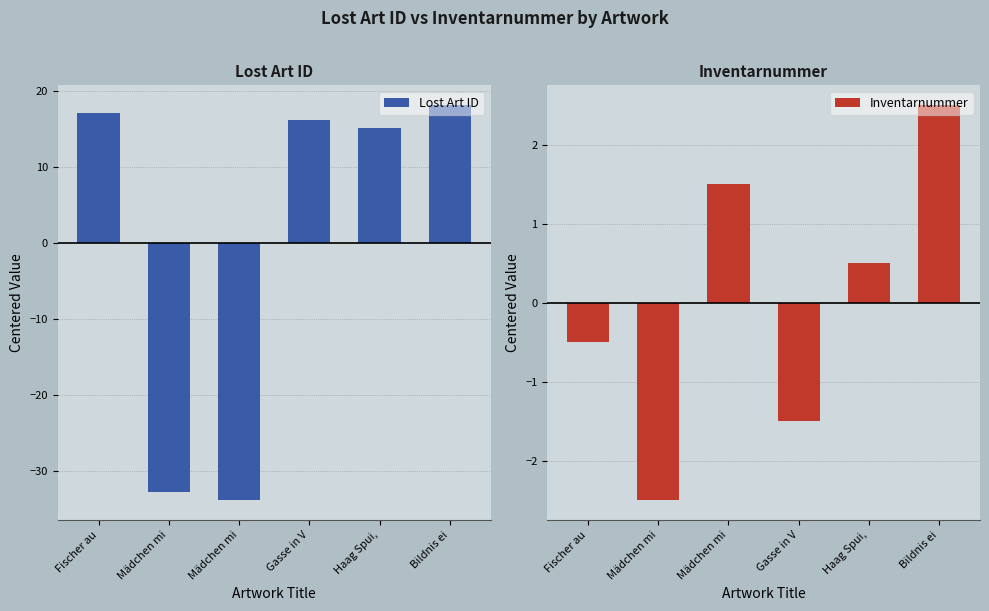

Reading right to left, extract all data points from this chart.

Lost Art ID: 18.2	15.2	16.2	-33.8	-32.8	17.2
Inventarnummer: 2.5	0.5	-1.5	1.5	-2.5	-0.5